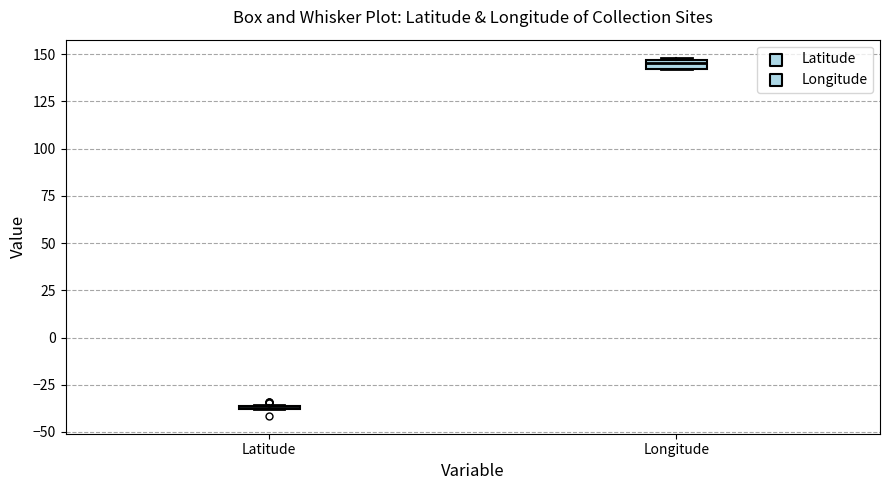

Where is the lower edge of the box for Longitude on the y-axis? The values are not printed on the chart, so give them approximately, as read against the axis.

140